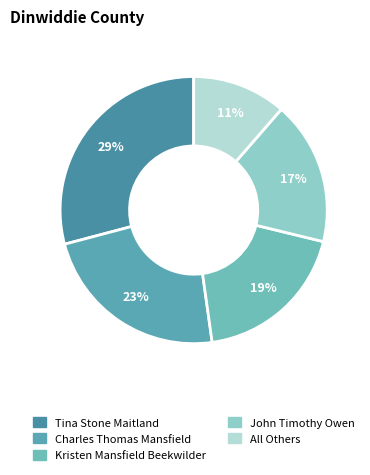

The Charles Thomas Mansfield slice represents 10% of the pie. True or false?

False